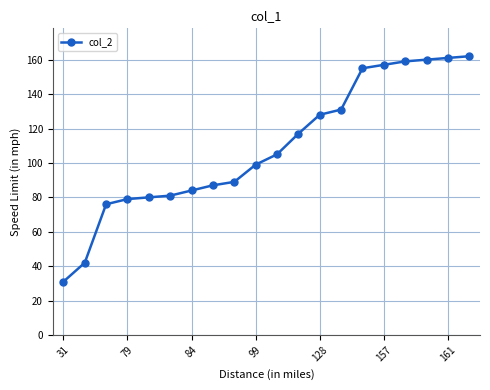

What is the minimum value shown in the chart?

31